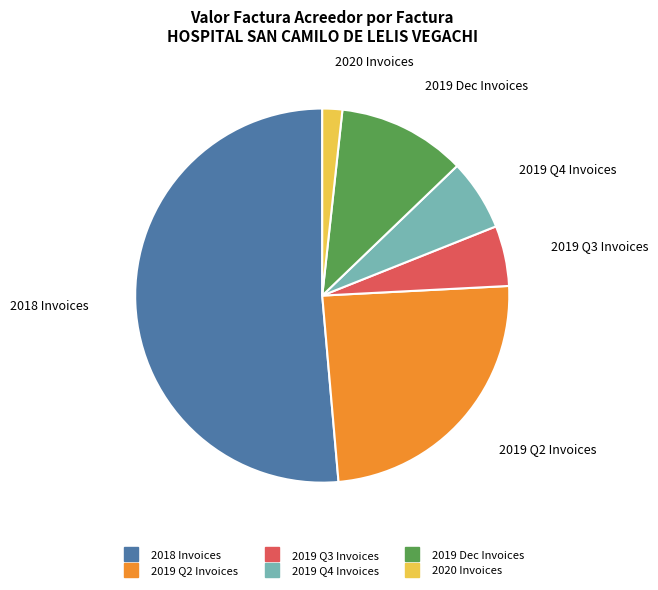

Is there a majority slice in this chart?

Yes